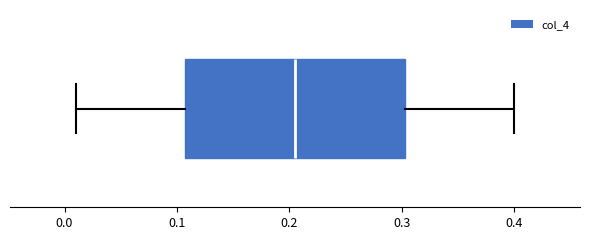

Transcribe this box plot: give where the median line is, the range the box spans, and where the two whiskers end, as read against the x-axis. The values are not printed on the chart, so give them approximately, as read against the axis.

median 0.21, box 0.11 to 0.30, whiskers 0.01 to 0.40